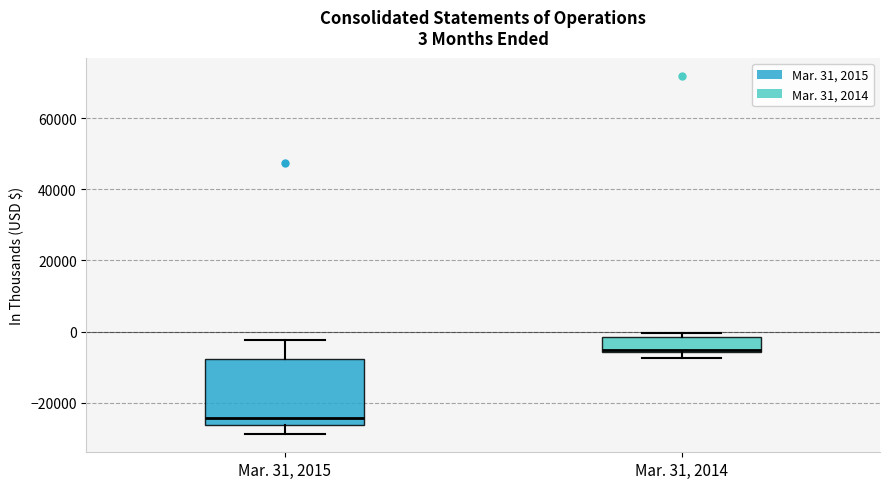

Comparing the boxes themselves (not the whiskers), which one is the tallest?

Mar. 31, 2015